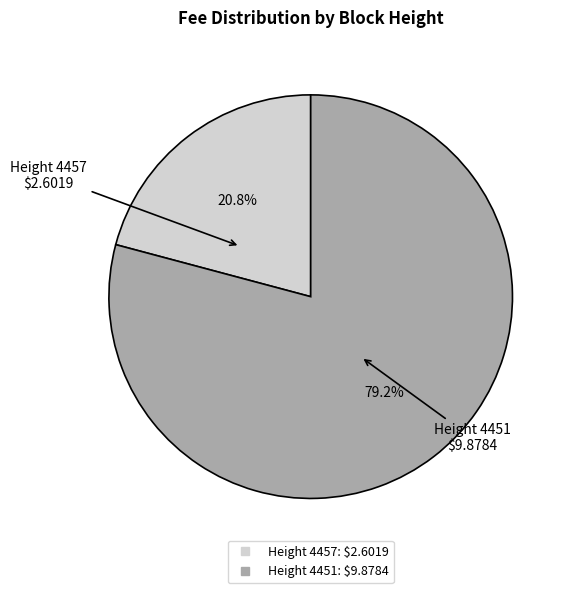

How many slices are in this pie chart?

2